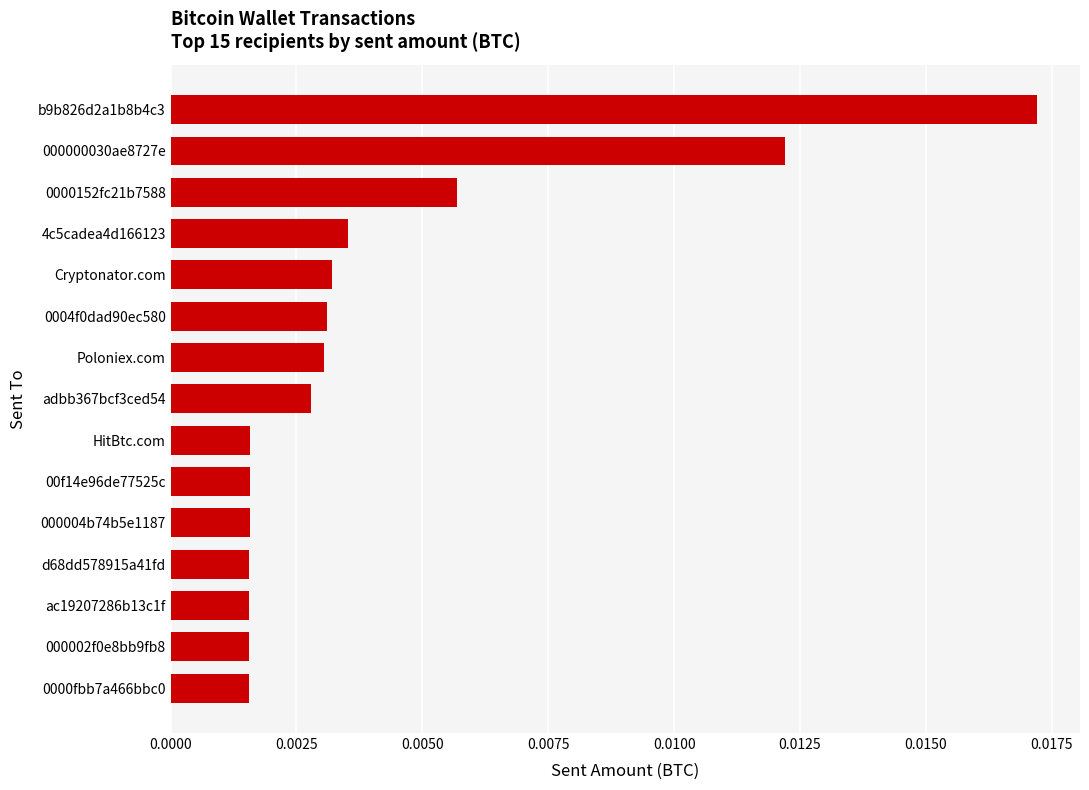

Which label corresponds to the largest value in the chart?

b9b826d2a1b8b4c3